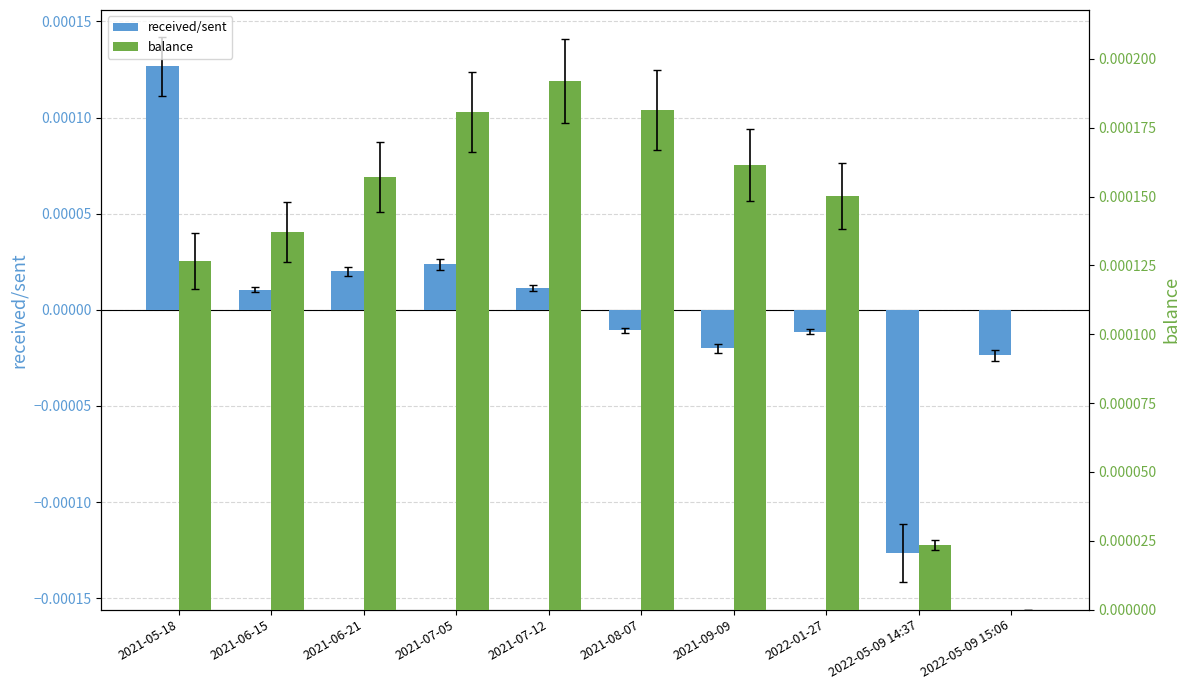

How many values in balance are above zero?

9